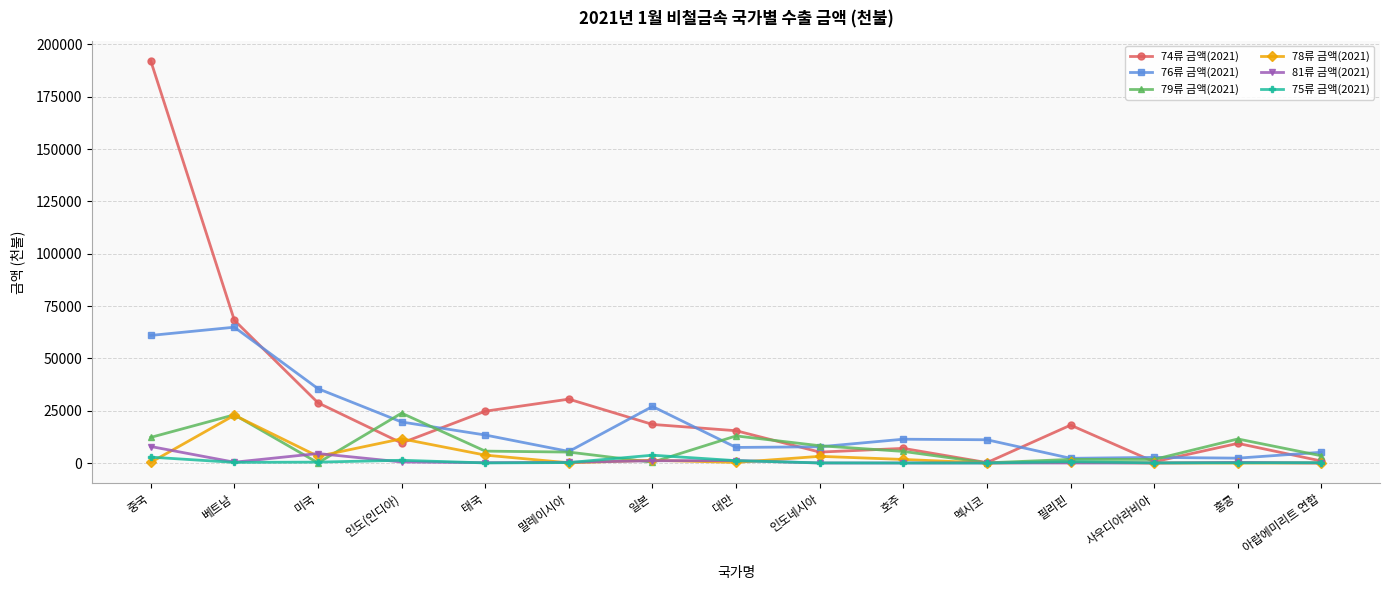

What is the greatest value displayed?

192205